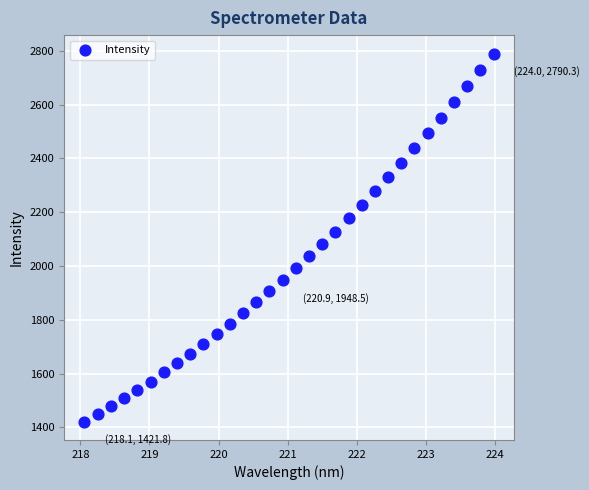

What is the range of X values (max minus min)?

5.9